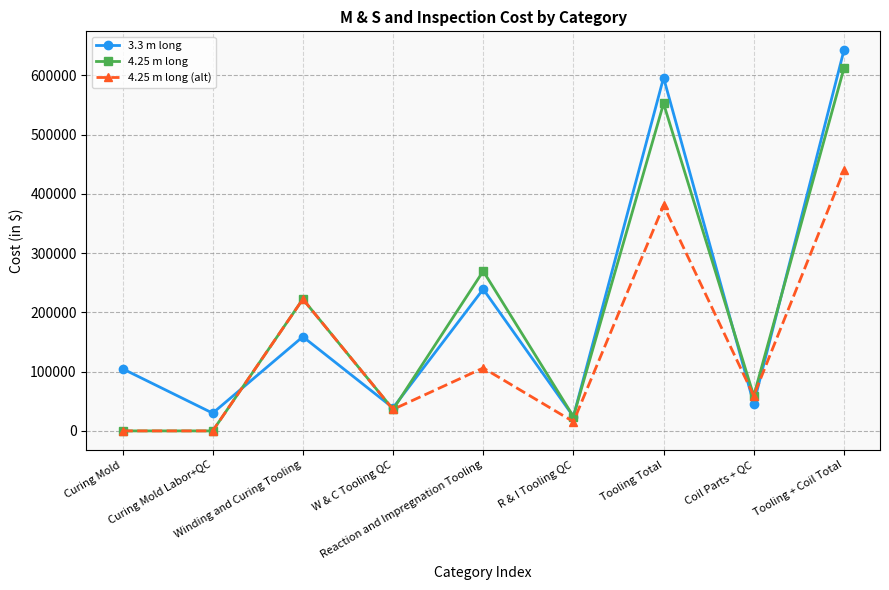

Is it true that 4.25 m long (alt) equals 380462.8 at Tooling Total?

True